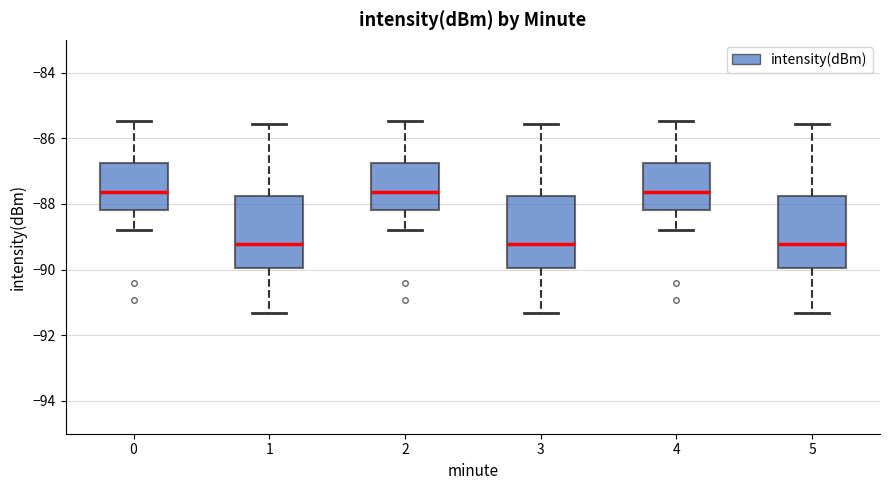

Reading left to right, read every box against the y-axis: the position of its median line, the range the box covers, and the ends of its whiskers. The values are not printed on the chart, so give them approximately, as read against the axis.

0: median -87.6, box -88.2 to -86.8, whiskers -88.8 to -85.4
1: median -89.2, box -90.0 to -87.8, whiskers -91.4 to -85.6
2: median -87.6, box -88.2 to -86.8, whiskers -88.8 to -85.4
3: median -89.2, box -90.0 to -87.8, whiskers -91.4 to -85.6
4: median -87.6, box -88.2 to -86.8, whiskers -88.8 to -85.4
5: median -89.2, box -90.0 to -87.8, whiskers -91.4 to -85.6